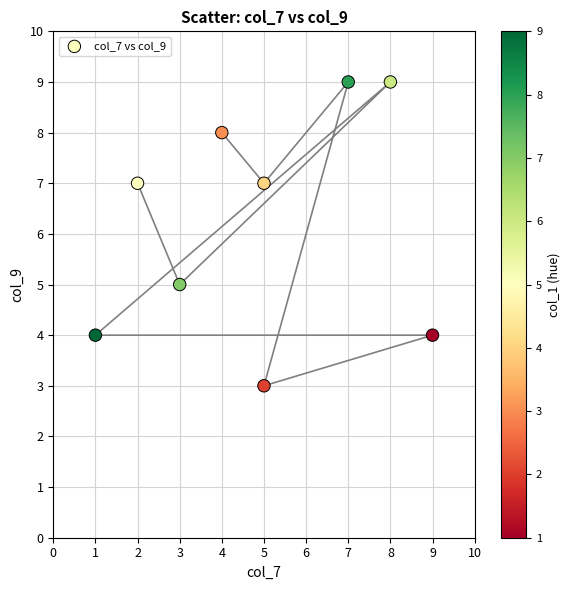

What is the range of X values (max minus min)?

8